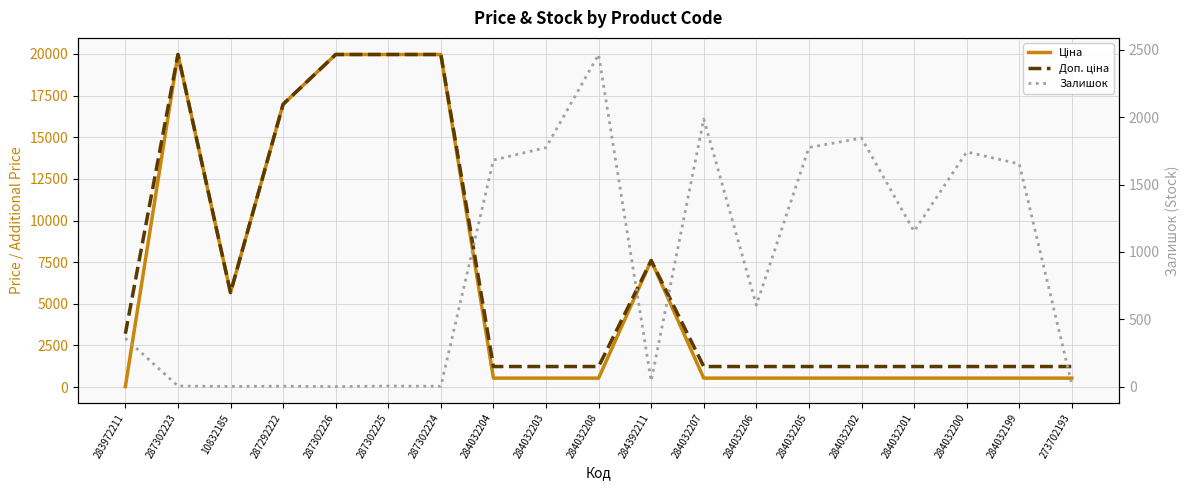

True or false: Ціна has a value of 539.0 at 284032207.

True